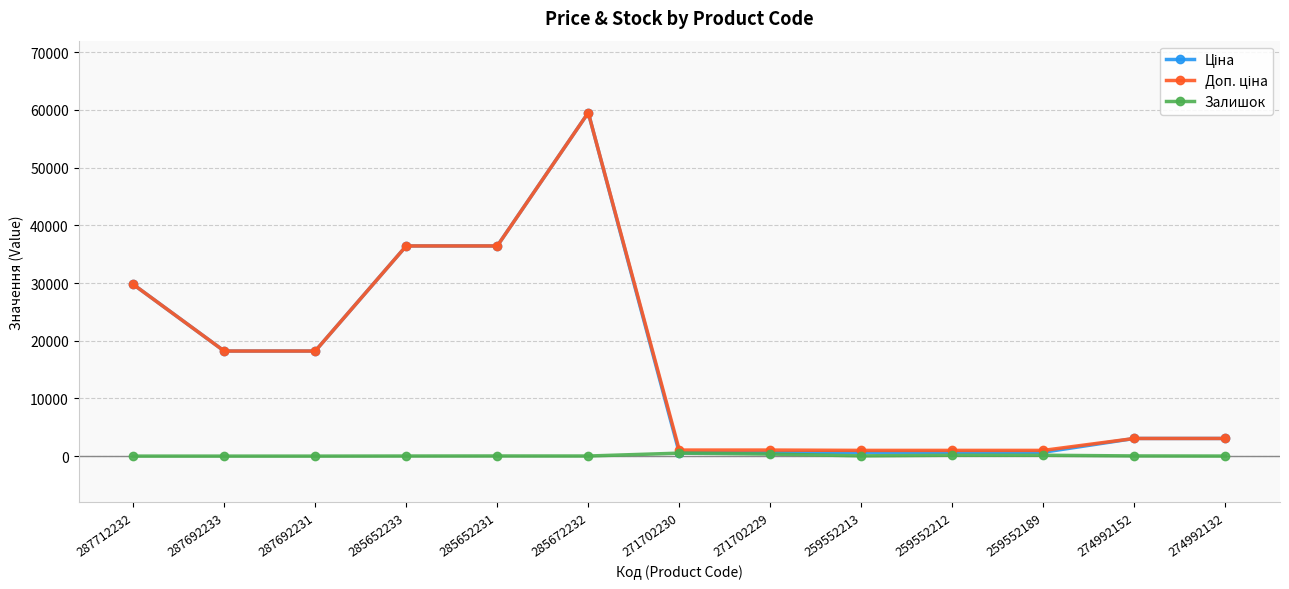

At how many categories does at least one series exceed 23107?

4